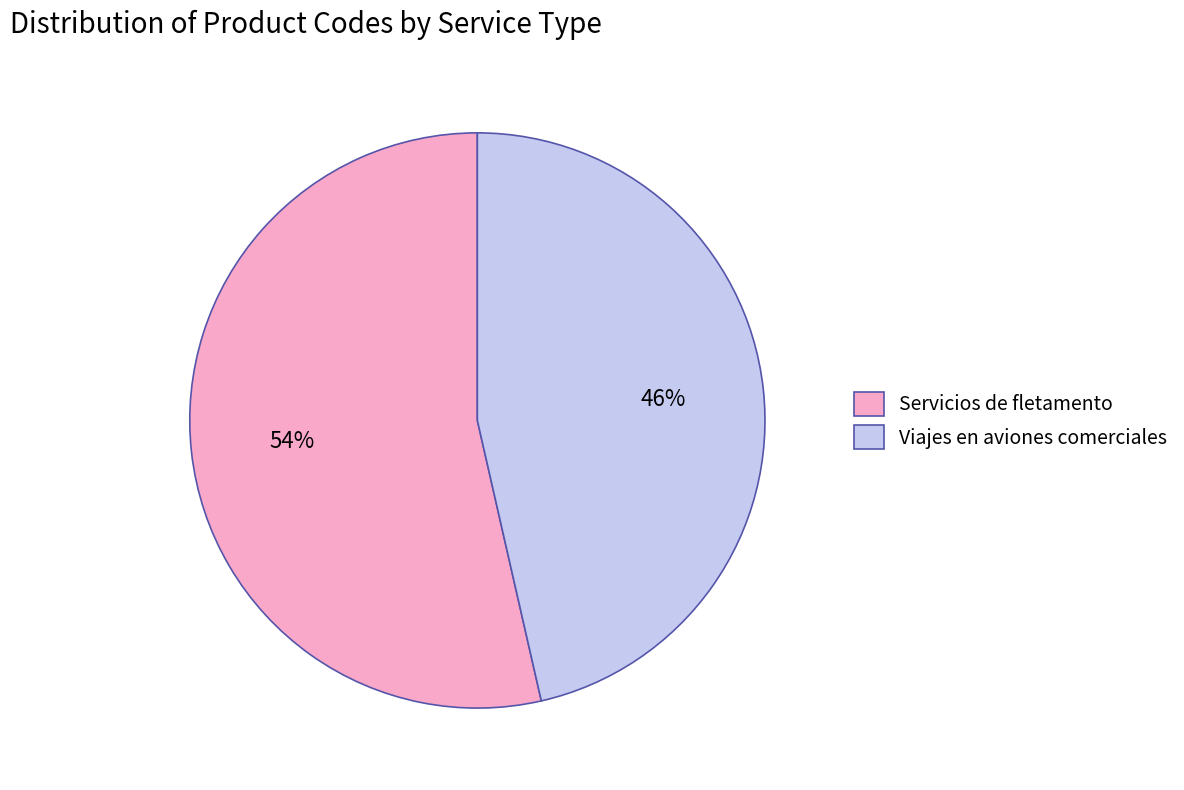

What is the majority slice?

Servicios de fletamento